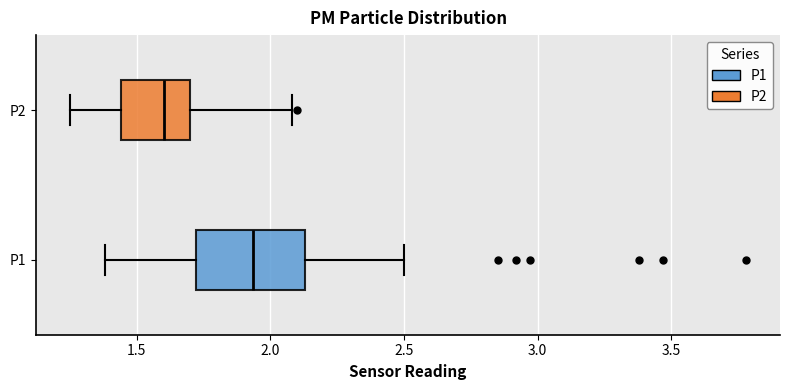

Which box is the widest, from its left edge to its right edge?

P1